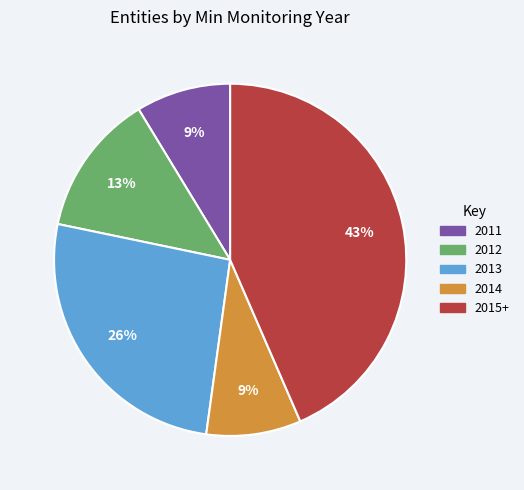

Is there any slice that represents more than half of the pie?

No